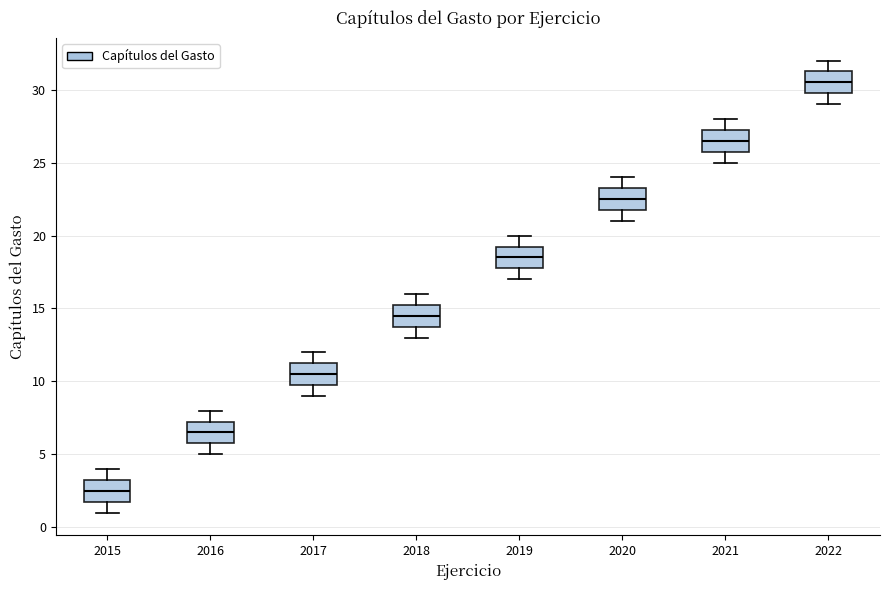

Reading left to right, transcribe this box plot: for each box, give where its median line is, the range the box spans, and where its two whiskers end, as read against the y-axis. The values are not printed on the chart, so give them approximately, as read against the axis.

2015: median 2.5, box 2.0 to 3.5, whiskers 1.0 to 4.0
2016: median 6.5, box 6.0 to 7.5, whiskers 5.0 to 8.0
2017: median 10.5, box 10.0 to 11.5, whiskers 9.0 to 12.0
2018: median 14.5, box 14.0 to 15.5, whiskers 13.0 to 16.0
2019: median 18.5, box 18.0 to 19.5, whiskers 17.0 to 20.0
2020: median 22.5, box 22.0 to 23.5, whiskers 21.0 to 24.0
2021: median 26.5, box 26.0 to 27.5, whiskers 25.0 to 28.0
2022: median 30.5, box 30.0 to 31.5, whiskers 29.0 to 32.0